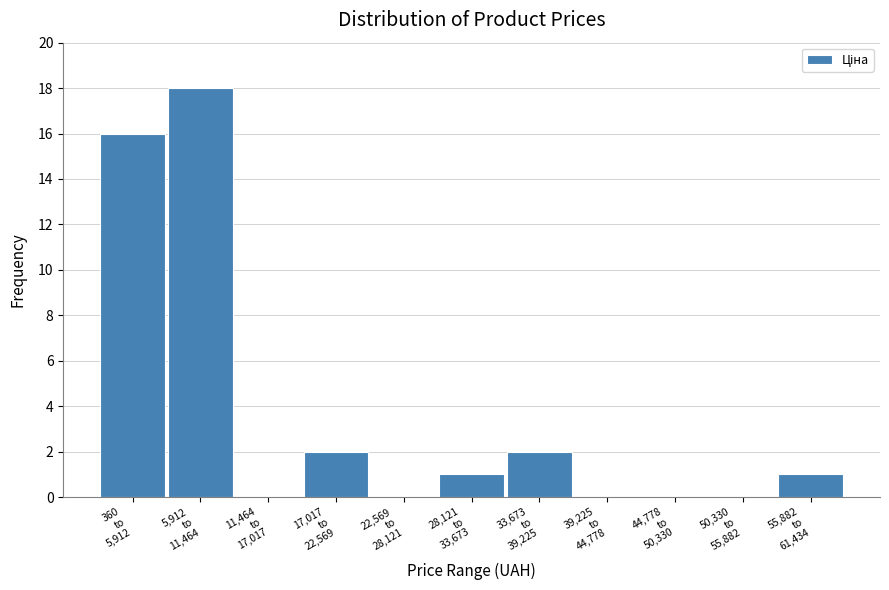

What is the maximum value shown in the chart?

18